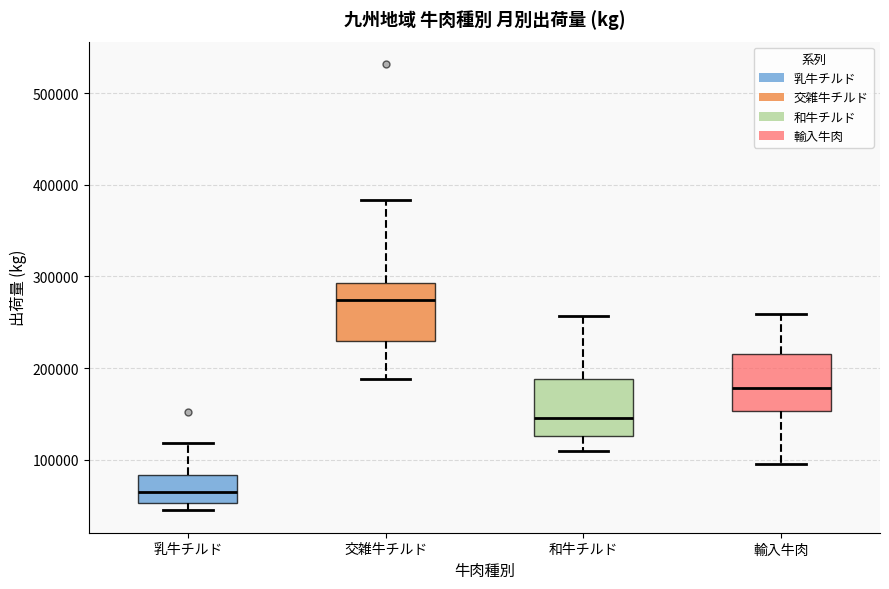

Which box has the lowest median line?

乳牛チルド